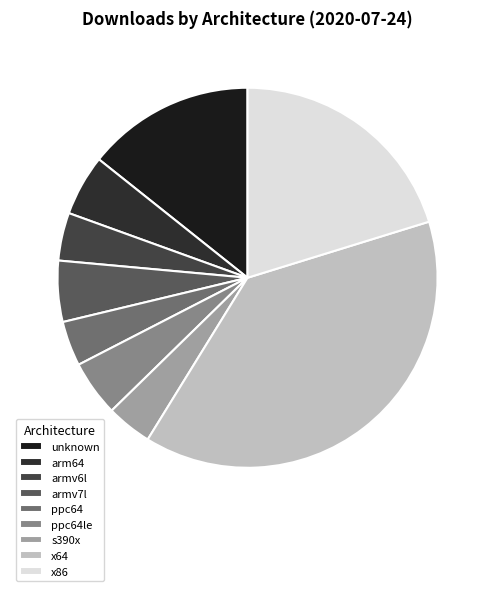

How many segments does this pie chart have?

9